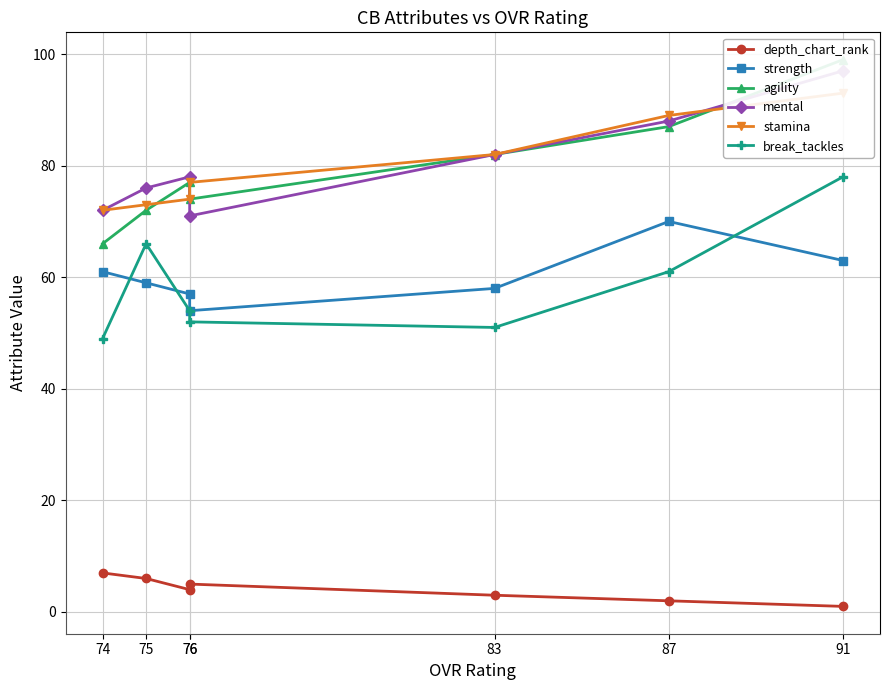

How many data points in break_tackles are less than 54?

3